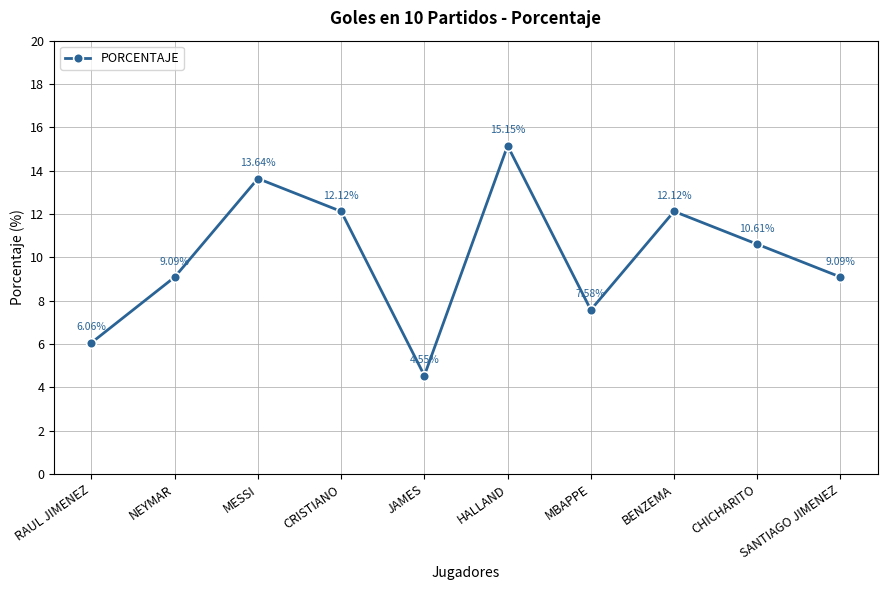

At which category does the chart reach its peak across all series?

HALLAND